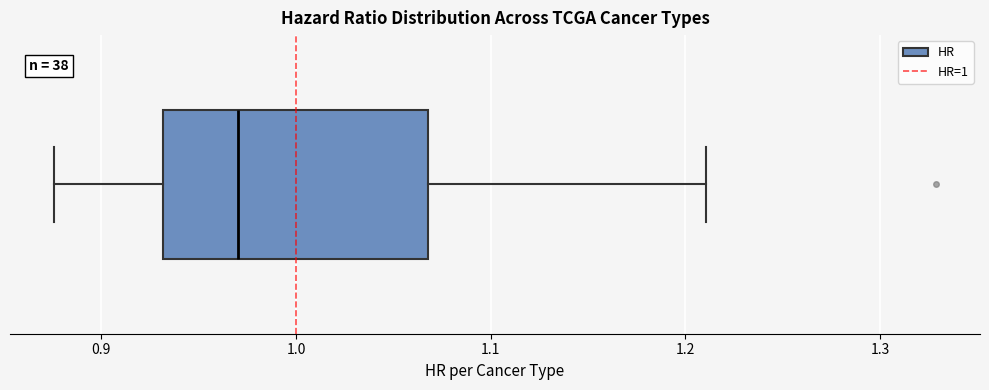

Transcribe this box plot: give where the median line is, the range the box spans, and where the two whiskers end, as read against the x-axis. The values are not printed on the chart, so give them approximately, as read against the axis.

median 0.97, box 0.93 to 1.07, whiskers 0.88 to 1.21